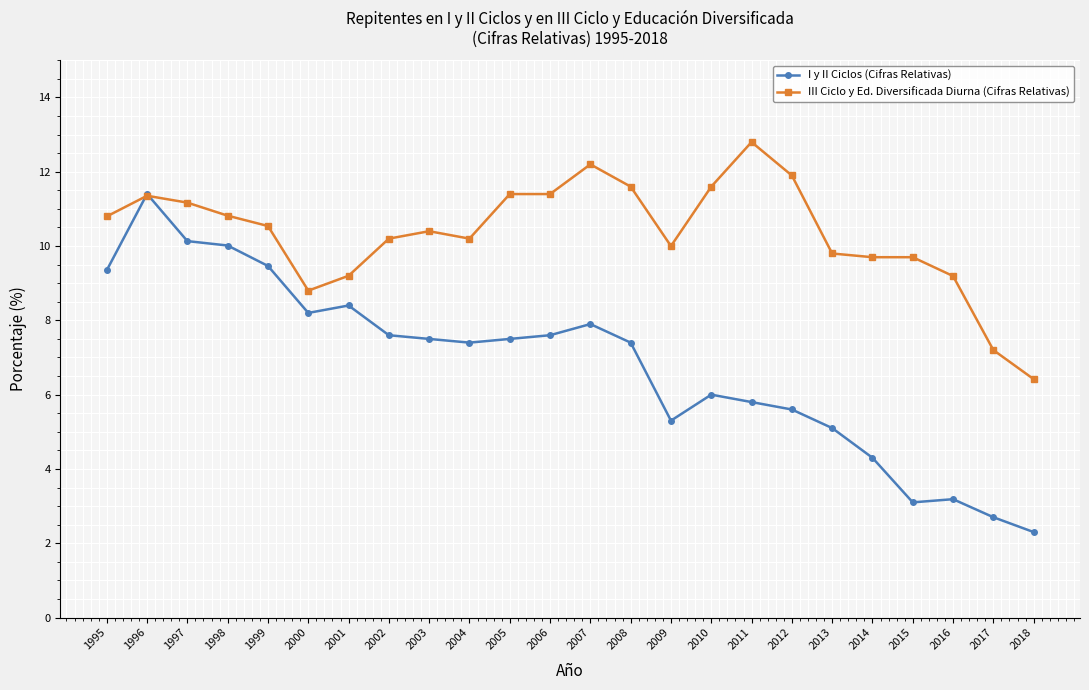

Reading left to right, transcribe all the data shown in this chart.

I y II Ciclos (Cifras Relativas): 9.3	11.4	10.1	10.0	9.5	8.2	8.4	7.6	7.5	7.4	7.5	7.6	7.9	7.4	5.3	6.0	5.8	5.6	5.1	4.3	3.1	3.2	2.7	2.3
III Ciclo y Ed. Diversificada Diurna (Cifras Relativas): 10.8	11.4	11.2	10.8	10.5	8.8	9.2	10.2	10.4	10.2	11.4	11.4	12.2	11.6	10.0	11.6	12.8	11.9	9.8	9.7	9.7	9.2	7.2	6.4